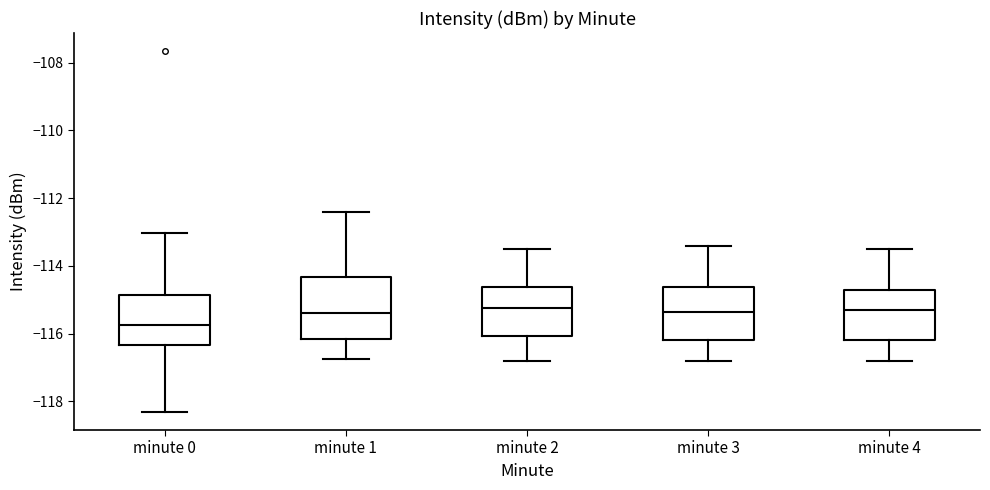

Where does the upper whisker of the box for minute 1 end on the y-axis? The values are not printed on the chart, so give them approximately, as read against the axis.

-112.4